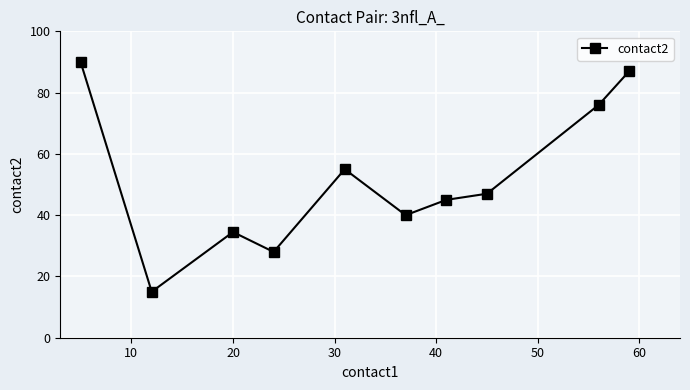

What is the value of the 7th point from the left?

45.0